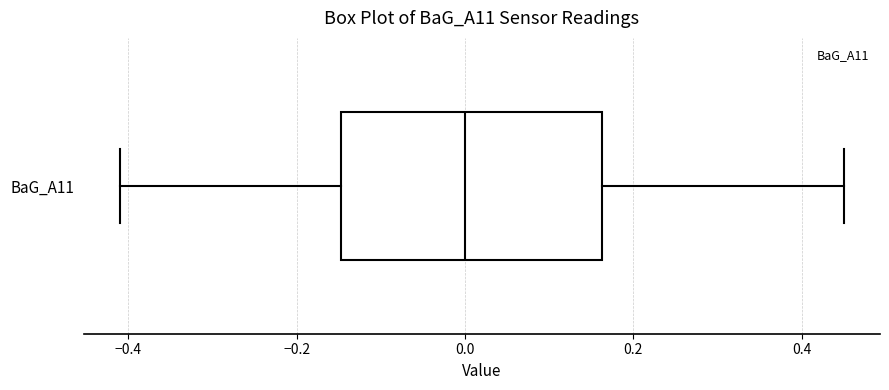

Where does the median line of the box for BaG_A11 sit on the x-axis? The values are not printed on the chart, so give them approximately, as read against the axis.

0.00